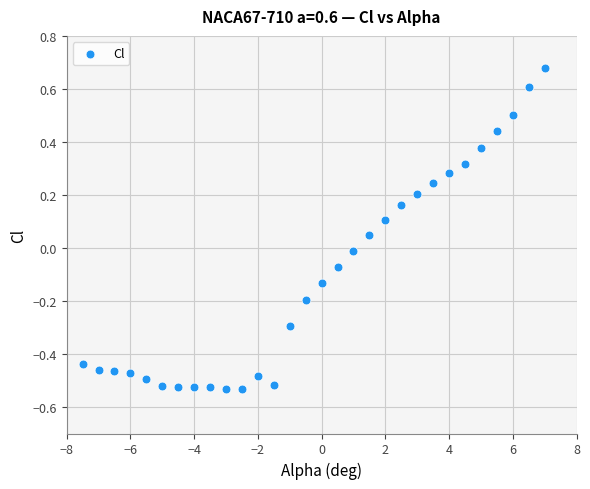

What is the range of X values (max minus min)?

14.5